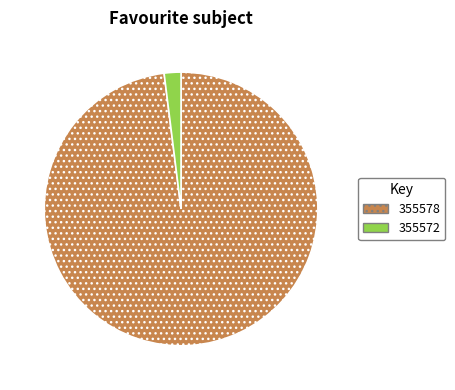

Rank the categories by value from lowest to highest.

355572, 355578